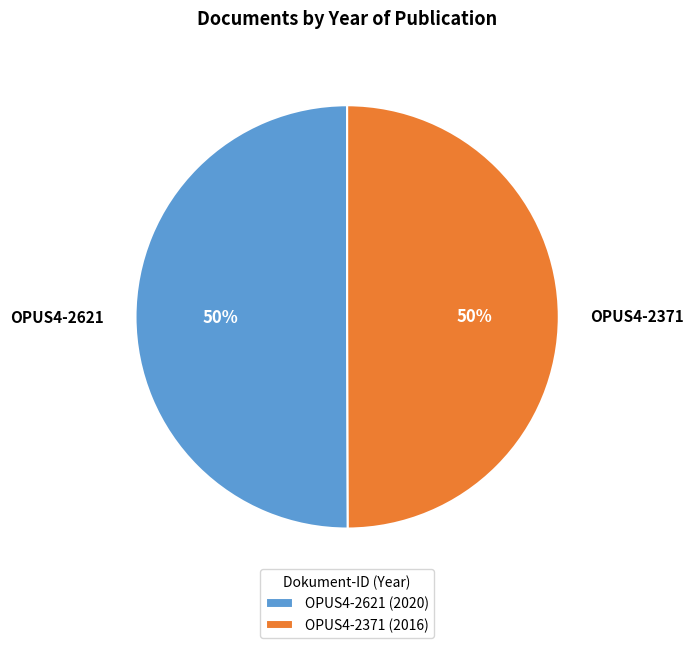

What is the ratio of the value at OPUS4-2371 to the value at OPUS4-2621?

1.0